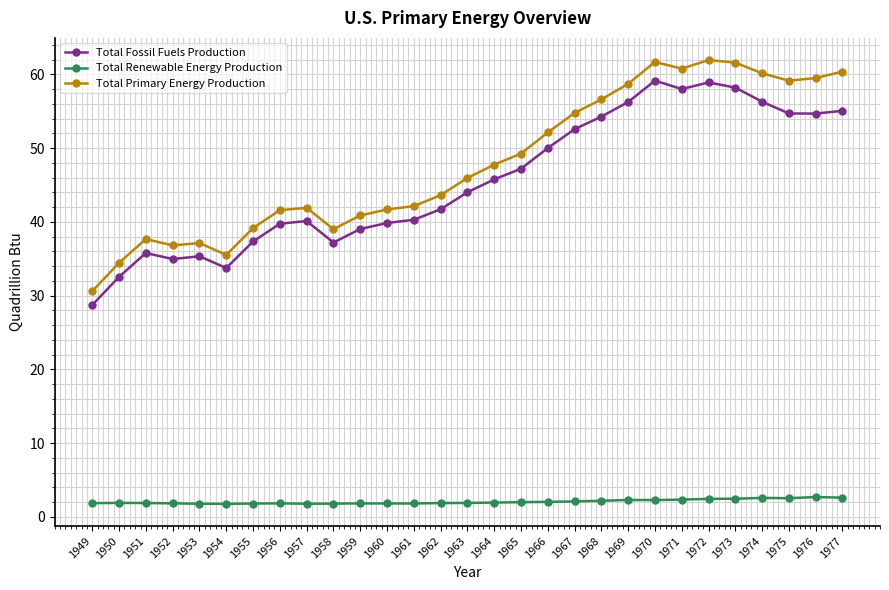

How many lines are shown in the chart?

3